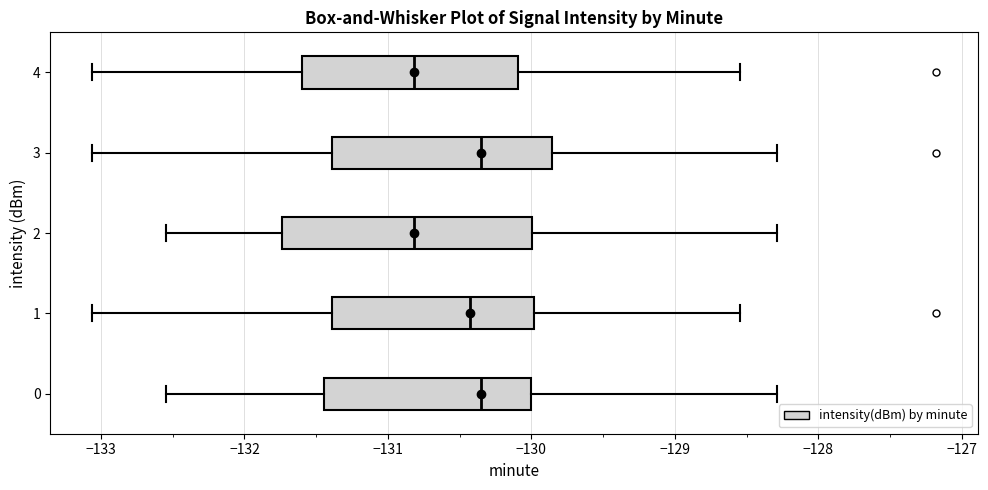

Where does the left whisker of the box at y = 2 end on the x-axis? The values are not printed on the chart, so give them approximately, as read against the axis.

-132.5